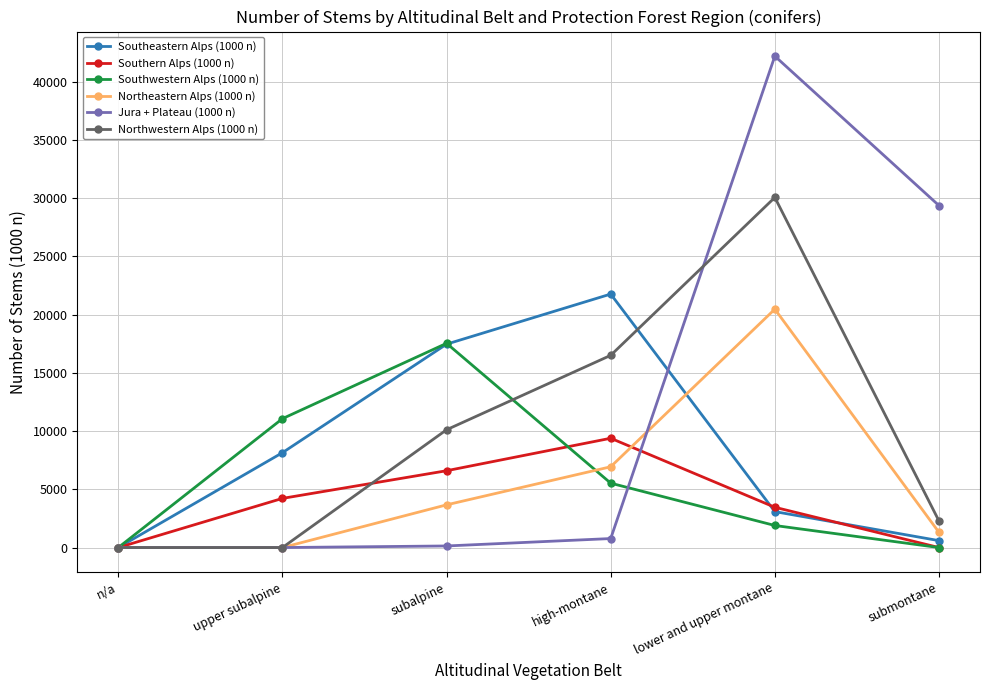

What is the difference between the maximum and second lowest values in the Jura + Plateau (1000 n) series?

42192